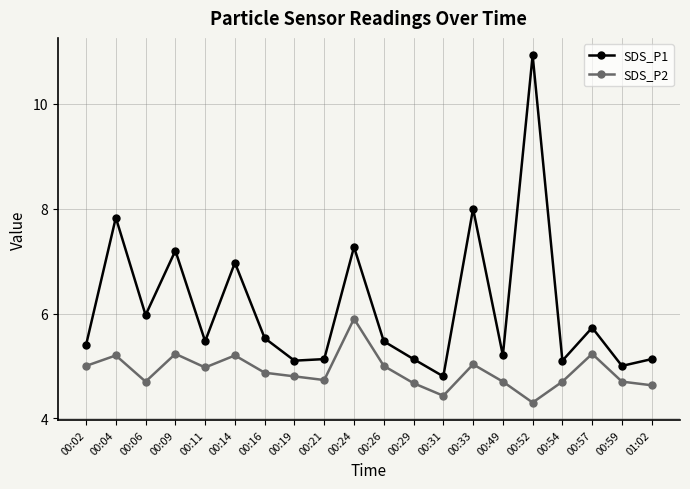

At which category is the sum across all series the highest?

00:52